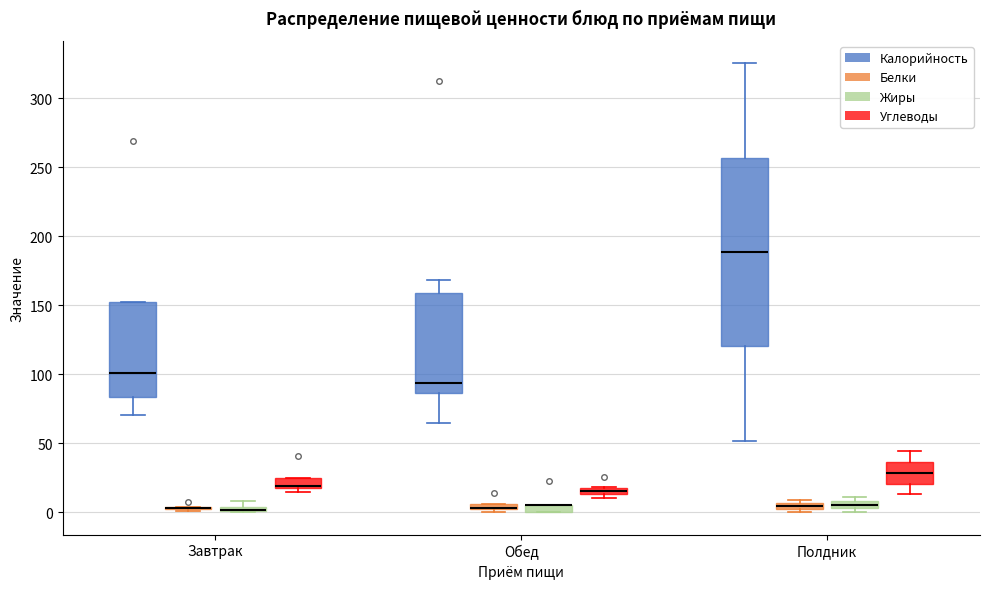

Comparing the boxes themselves (not the whiskers), which one is the tallest?

Полдник (Калорийность)